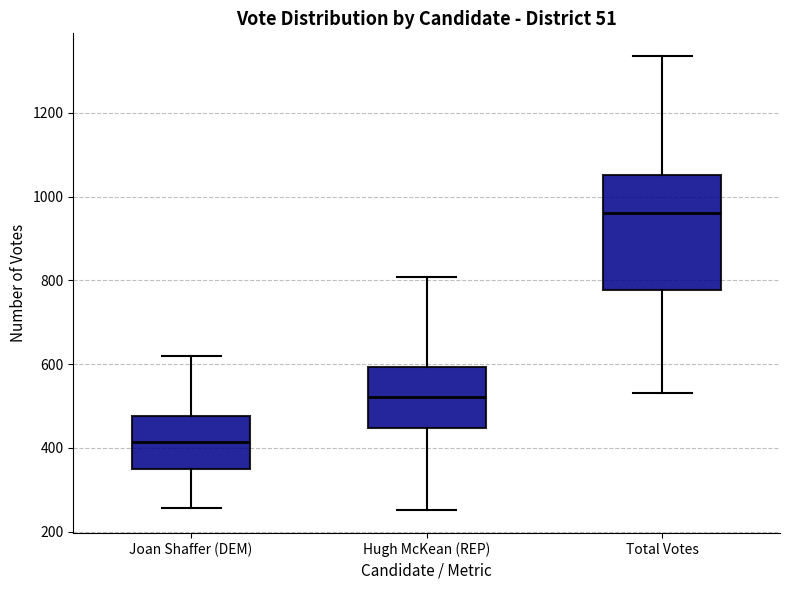

Comparing the boxes themselves (not the whiskers), which one is the tallest?

Total Votes